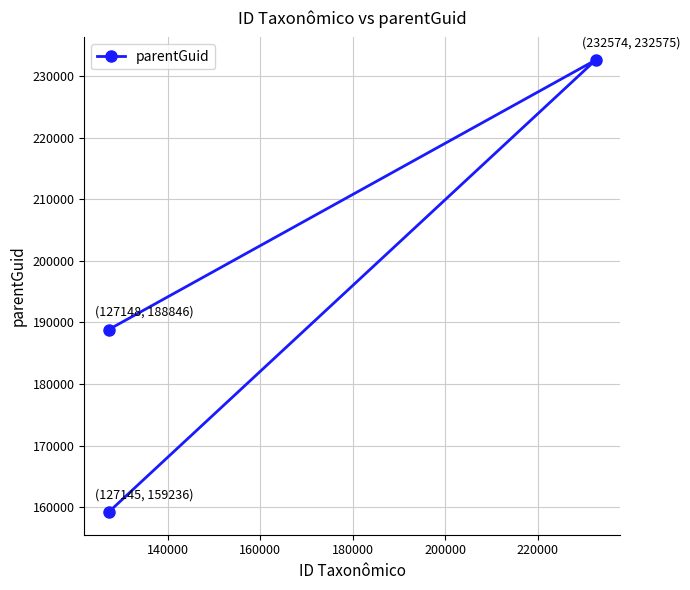

What is the difference between the maximum and second lowest values?

43729